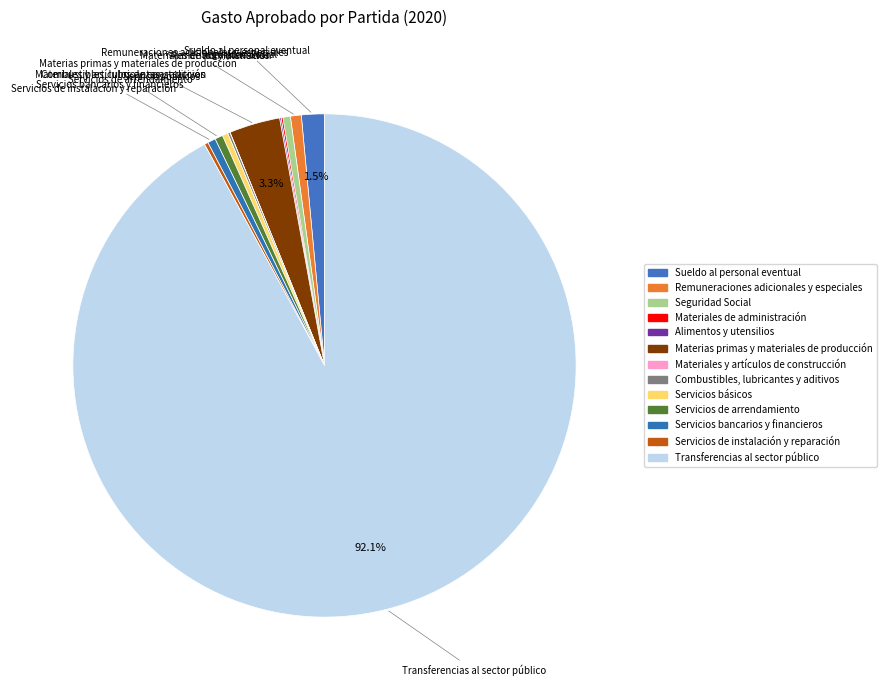

To the nearest percent, what portion does Materias primas y materiales de producción represent?

3%